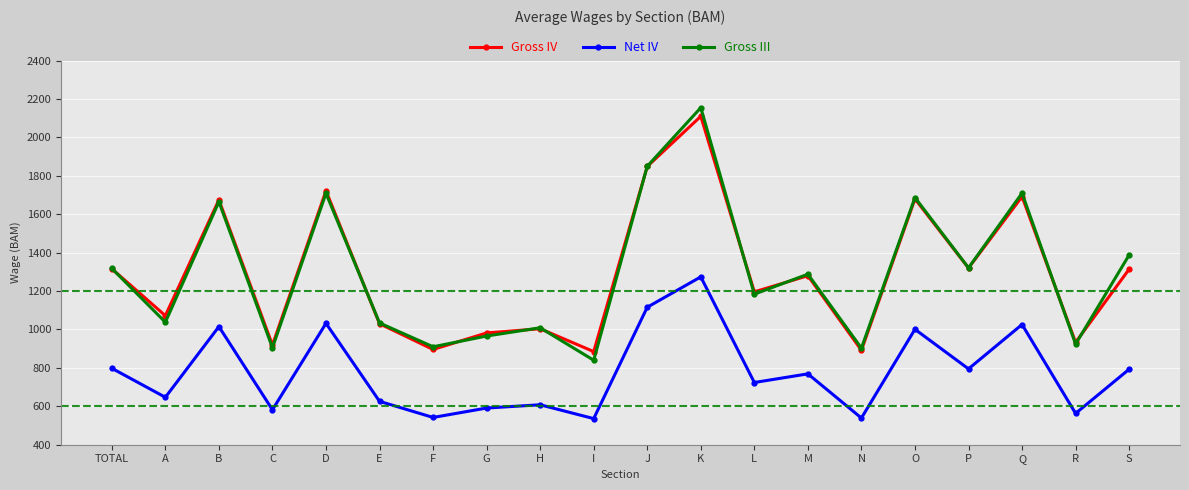

At which category is the sum across all series the highest?

K